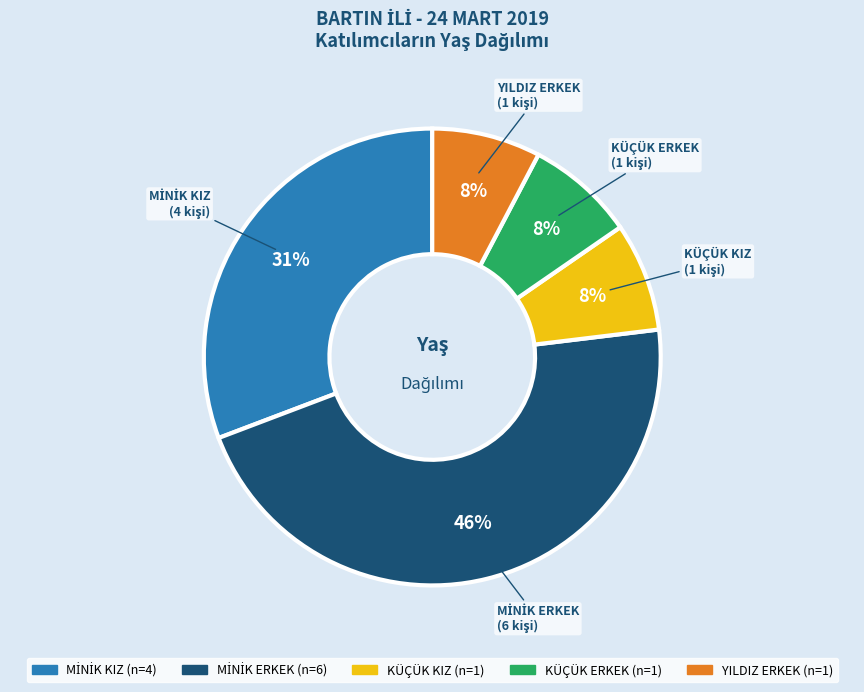

To the nearest percent, what is the average slice percentage?

20%